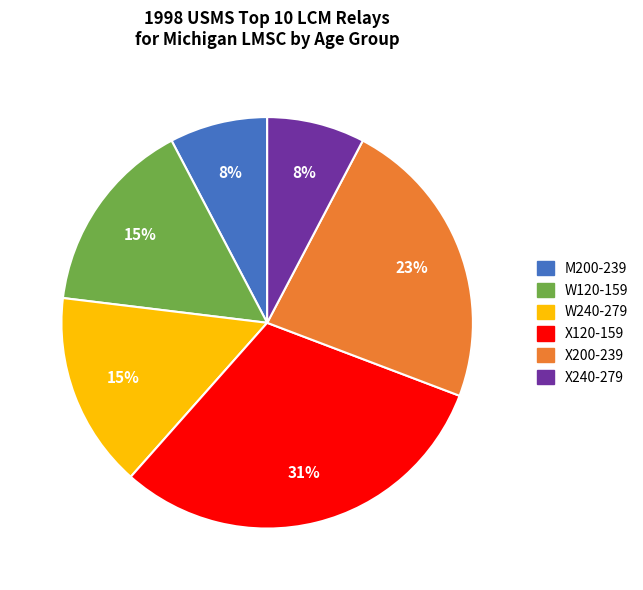

To the nearest percent, what is the difference between the X240-279 and X120-159 slice percentages?

23%